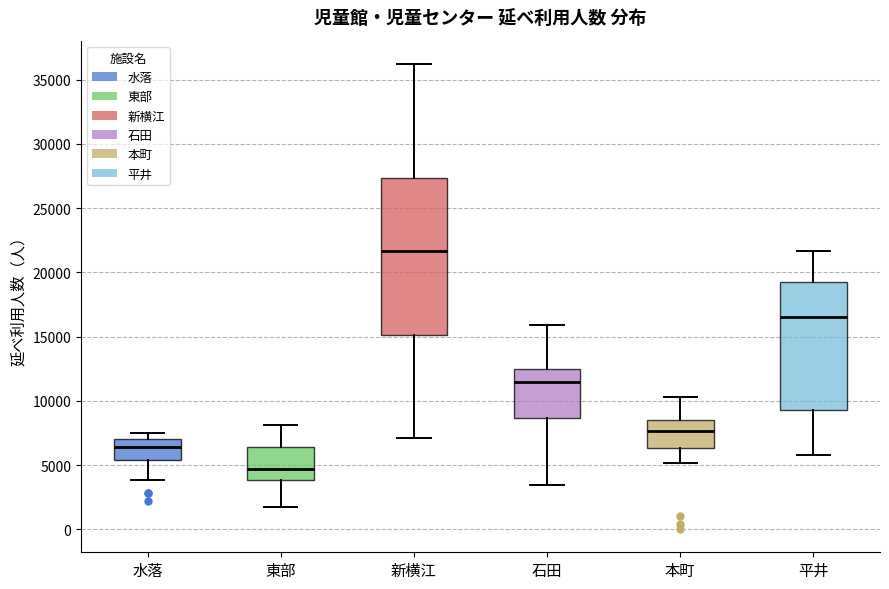

Which box is the tallest, from its lower edge to its upper edge?

新横江